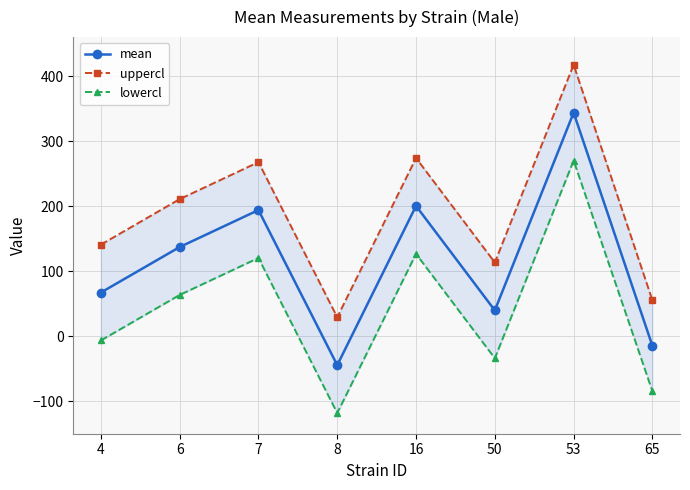

At how many categories does at least one series exceed -86?

8